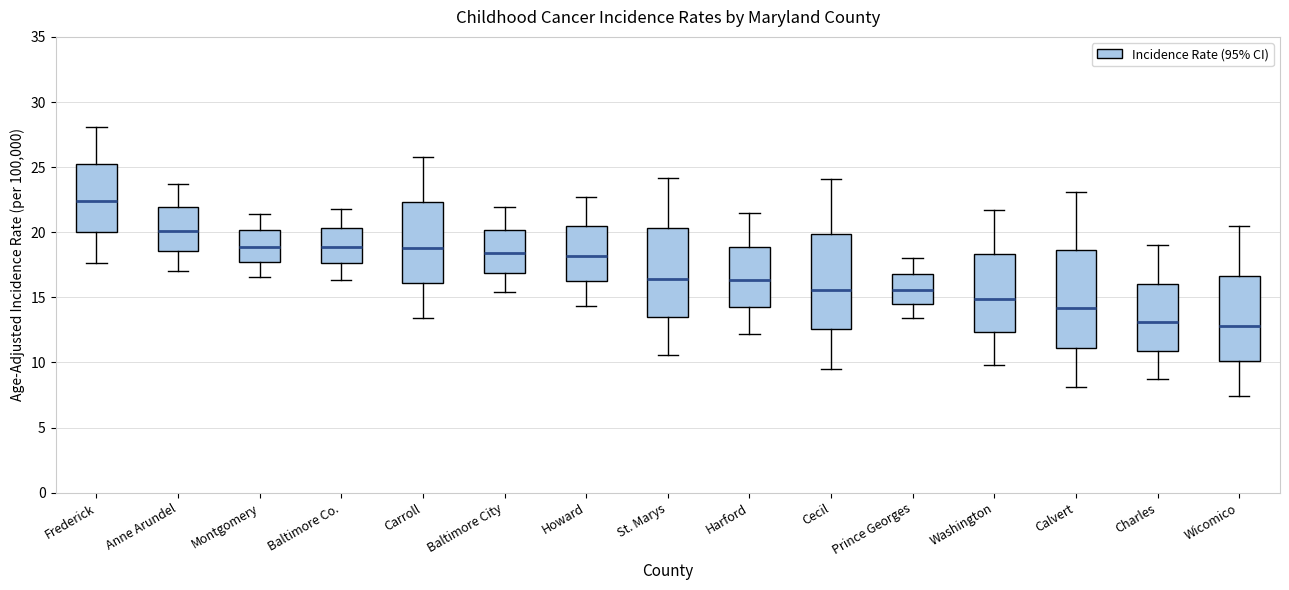

Reading left to right, read every box against the y-axis: the position of its median line, the range the box covers, and the ends of its whiskers. The values are not printed on the chart, so give them approximately, as read against the axis.

Frederick: median 22.5, box 20.0 to 25.5, whiskers 17.5 to 28.0
Anne Arundel: median 20.0, box 18.5 to 22.0, whiskers 17.0 to 23.5
Montgomery: median 19.0, box 18.0 to 20.0, whiskers 16.5 to 21.5
Baltimore Co.: median 19.0, box 17.5 to 20.5, whiskers 16.5 to 22.0
Carroll: median 19.0, box 16.0 to 22.5, whiskers 13.5 to 26.0
Baltimore City: median 18.5, box 17.0 to 20.0, whiskers 15.5 to 22.0
Howard: median 18.0, box 16.5 to 20.5, whiskers 14.5 to 22.5
St. Marys: median 16.5, box 13.5 to 20.5, whiskers 10.5 to 24.0
Harford: median 16.5, box 14.5 to 19.0, whiskers 12.0 to 21.5
Cecil: median 15.5, box 12.5 to 20.0, whiskers 9.5 to 24.0
Prince Georges: median 15.5, box 14.5 to 17.0, whiskers 13.5 to 18.0
Washington: median 15.0, box 12.5 to 18.5, whiskers 10.0 to 21.5
Calvert: median 14.0, box 11.0 to 18.5, whiskers 8.0 to 23.0
Charles: median 13.0, box 11.0 to 16.0, whiskers 8.5 to 19.0
Wicomico: median 13.0, box 10.0 to 16.5, whiskers 7.5 to 20.5